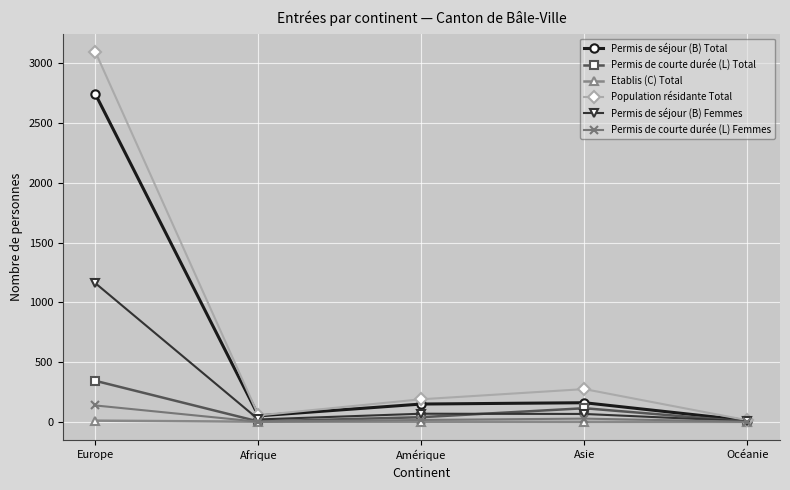

What is the value of the Population résidante Total point at the 2nd from the left?

54